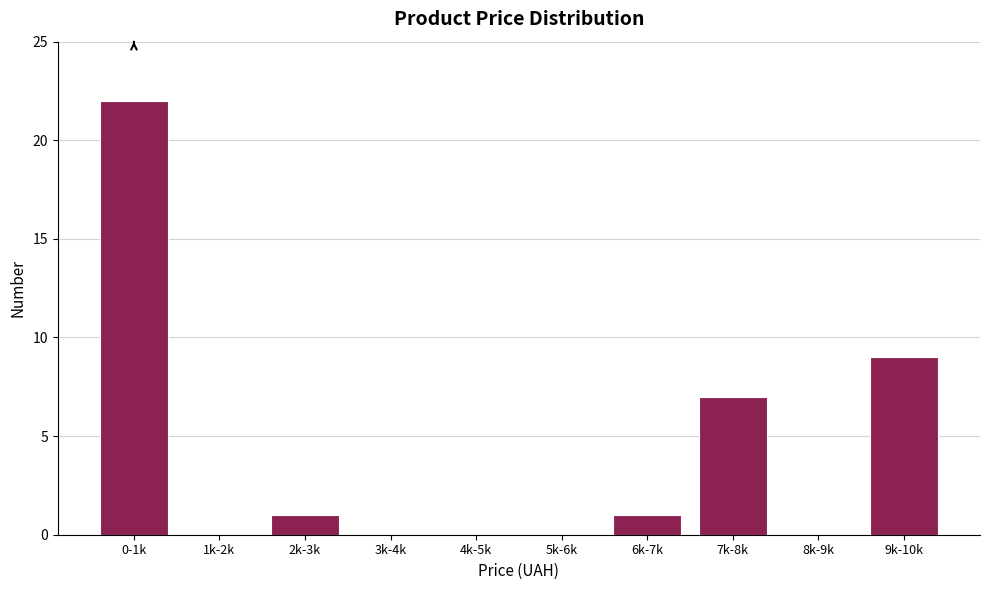

Reading left to right, transcribe all the data shown in this chart.

0-1k=22	1k-2k=0	2k-3k=1	3k-4k=0	4k-5k=0	5k-6k=0	6k-7k=1	7k-8k=7	8k-9k=0	9k-10k=9